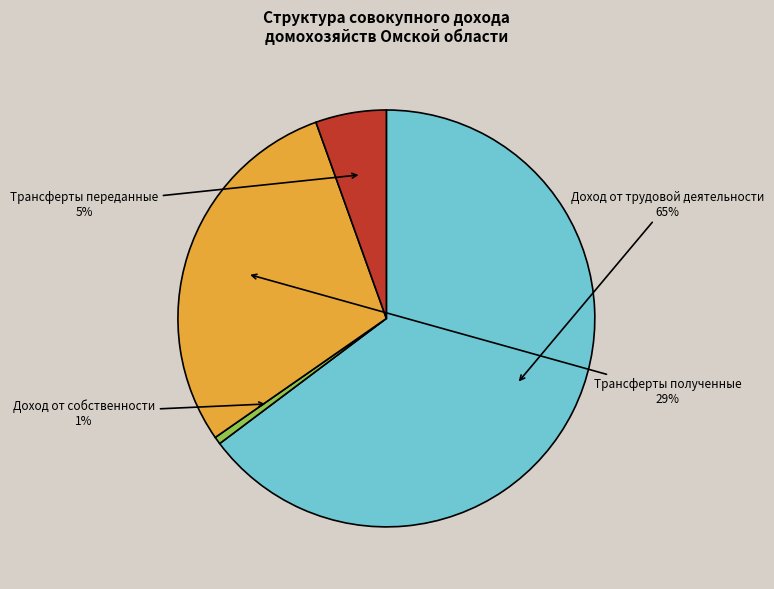

What is the largest slice in the pie chart?

Доход от трудовой деятельности